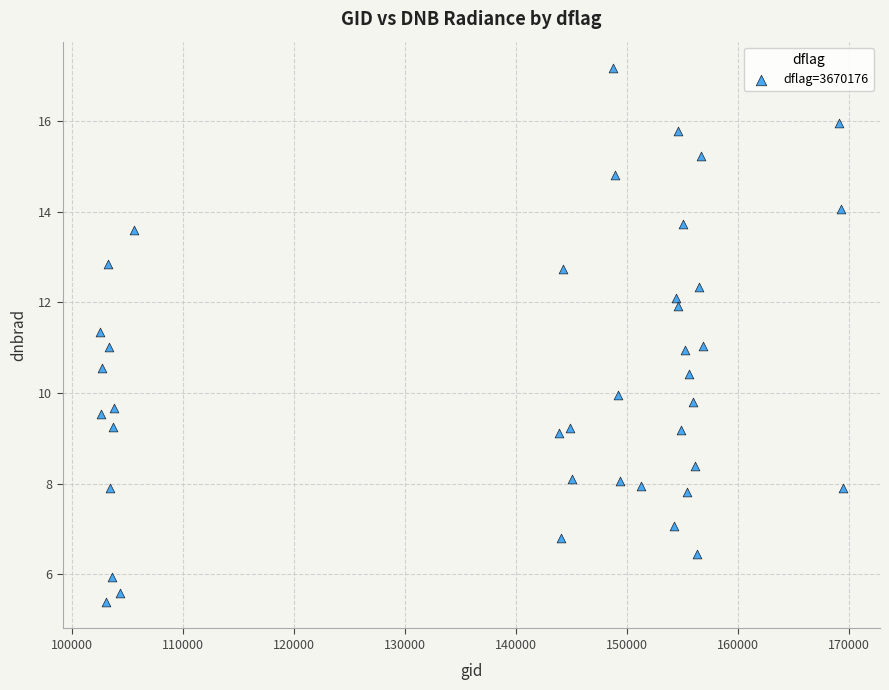

What is the range of X values (max minus min)?

66966.0